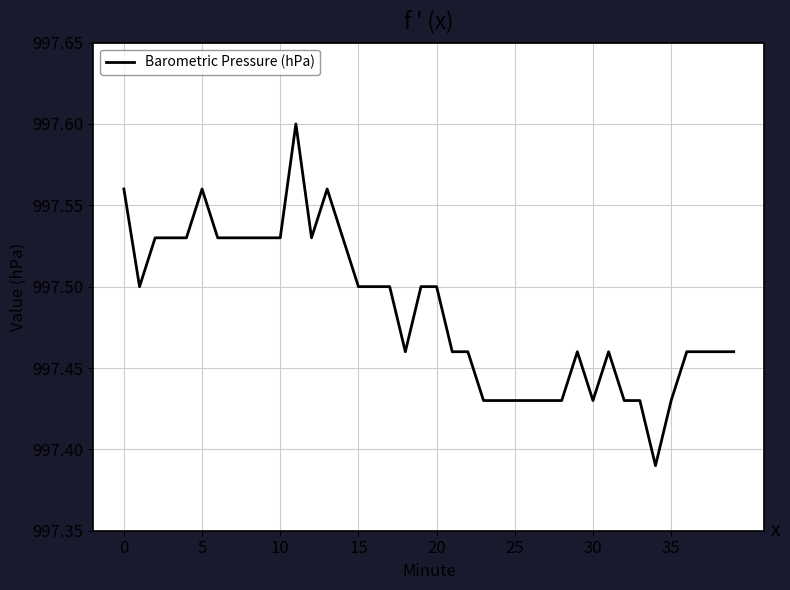

Is this an area chart (filled region under the line)?

No